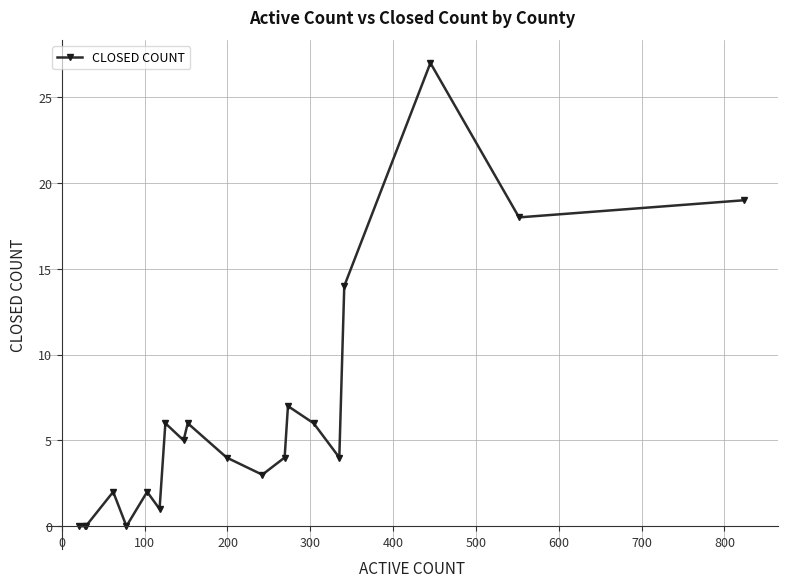

What is the maximum value shown in the chart?

27